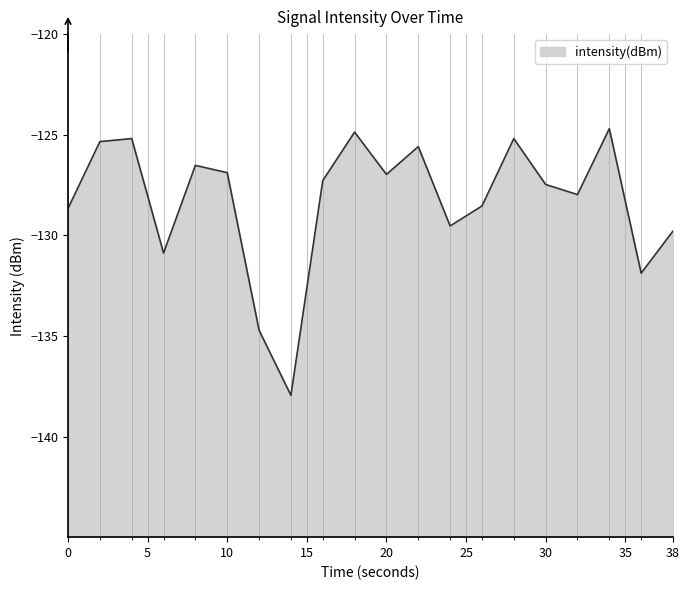

Where is the data nearest to the value -131?

6